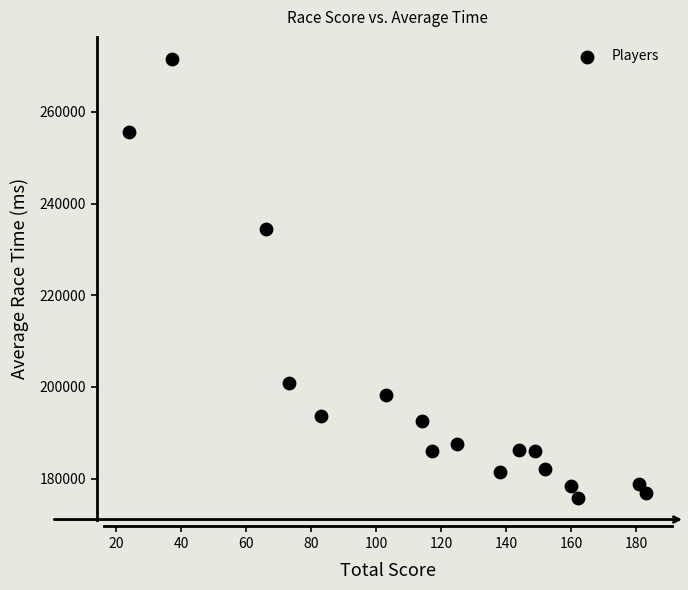

What is the range of X values (max minus min)?

159